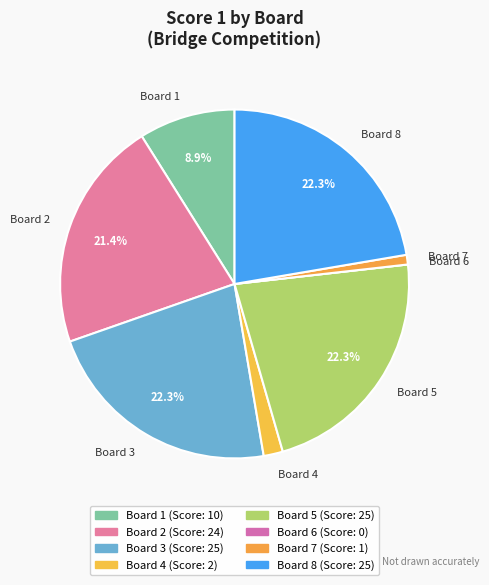

To the nearest percent, what is the difference between the largest and smallest slice percentages?

22%